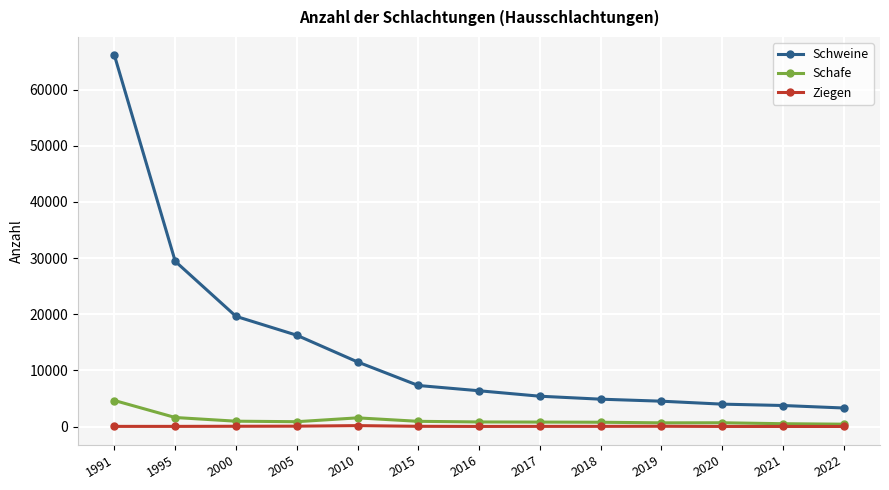

At which category is the sum across all series the highest?

1991